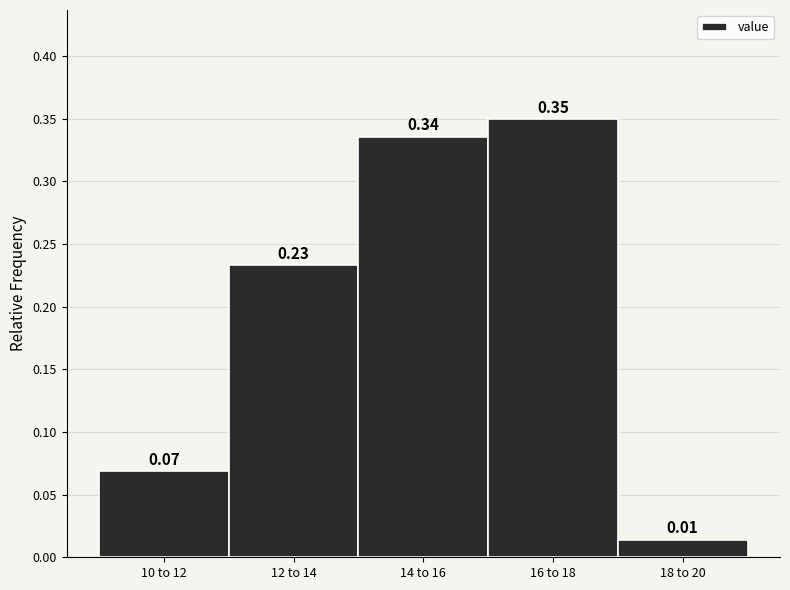

List the labels in order of value, smallest first.

18 to 20, 10 to 12, 12 to 14, 14 to 16, 16 to 18